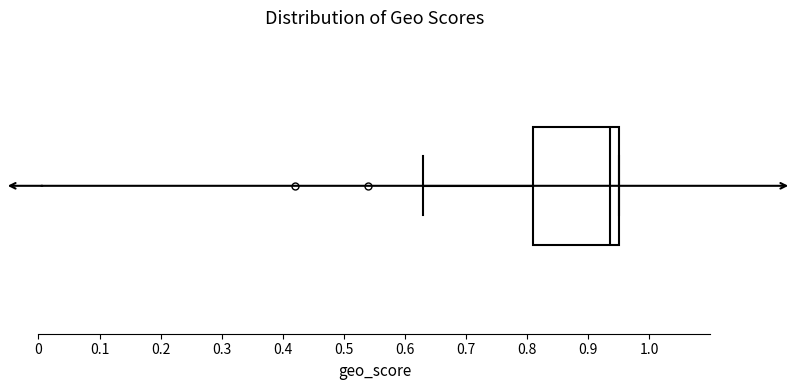

Transcribe this box plot: give where the median line is, the range the box spans, and where the two whiskers end, as read against the x-axis. The values are not printed on the chart, so give them approximately, as read against the axis.

median 0.94, box 0.81 to 0.95, whiskers 0.63 to 0.95